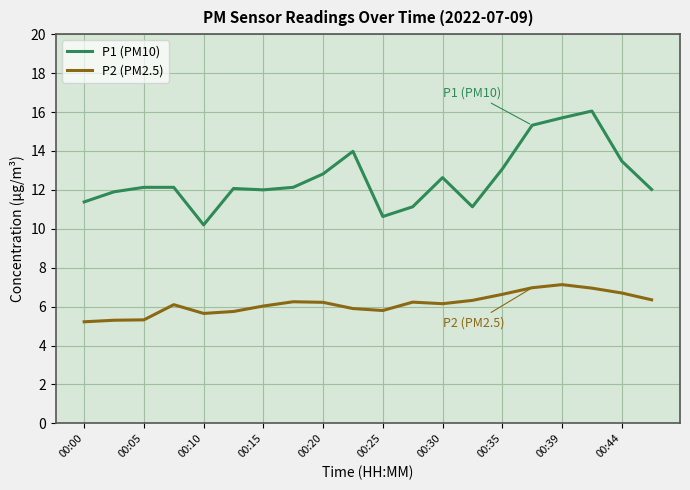

Which series has the largest total across all categories?

P1 (PM10)